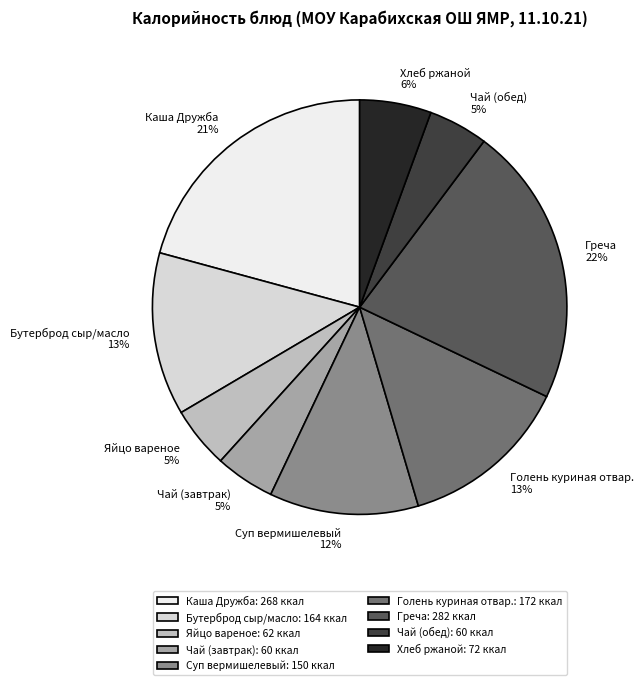

Does Голень куриная отвар. represent more than half of the total?

No